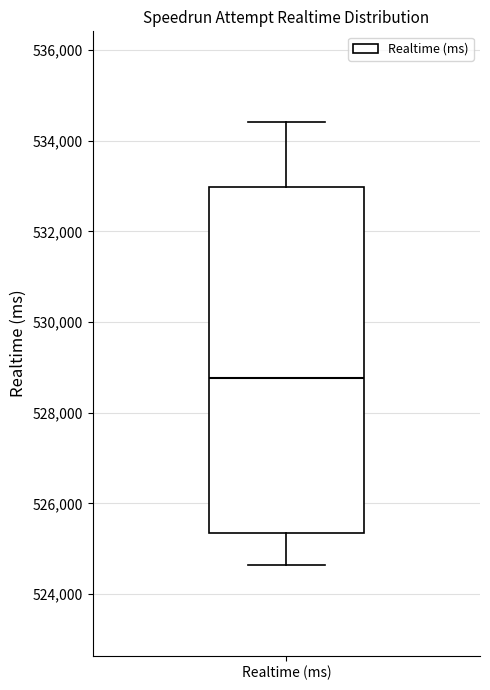

Read this box plot against the y-axis: the position of the median line, the range covered by the box, and the ends of both whiskers. The values are not printed on the chart, so give them approximately, as read against the axis.

median 528800, box 525400 to 533000, whiskers 524600 to 534400